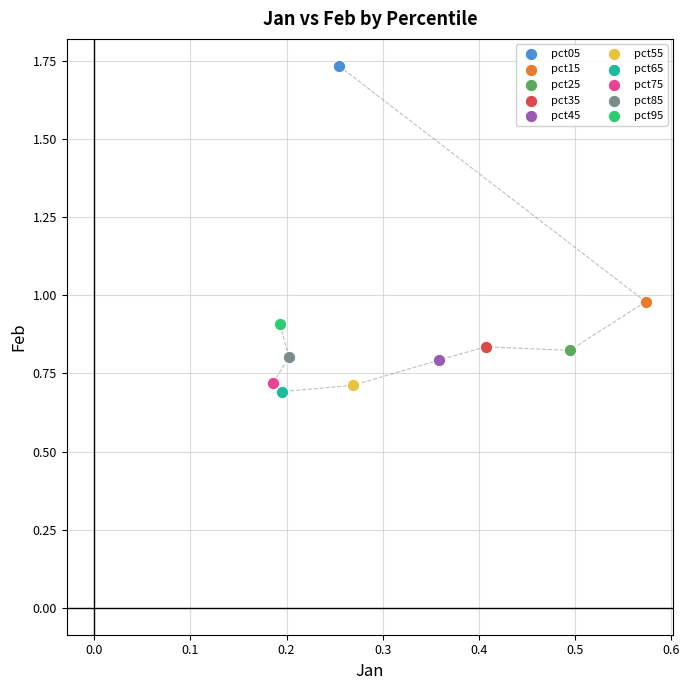

Which series contains the highest Y value?

pct05